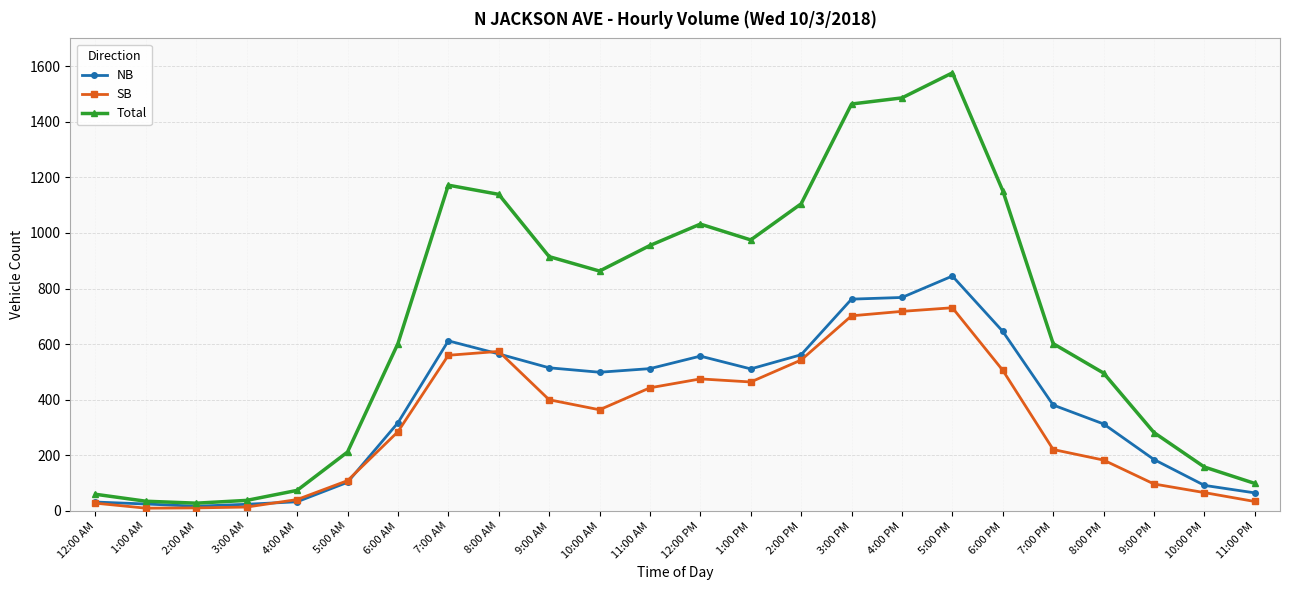

Which series has the largest range (max minus min)?

Total